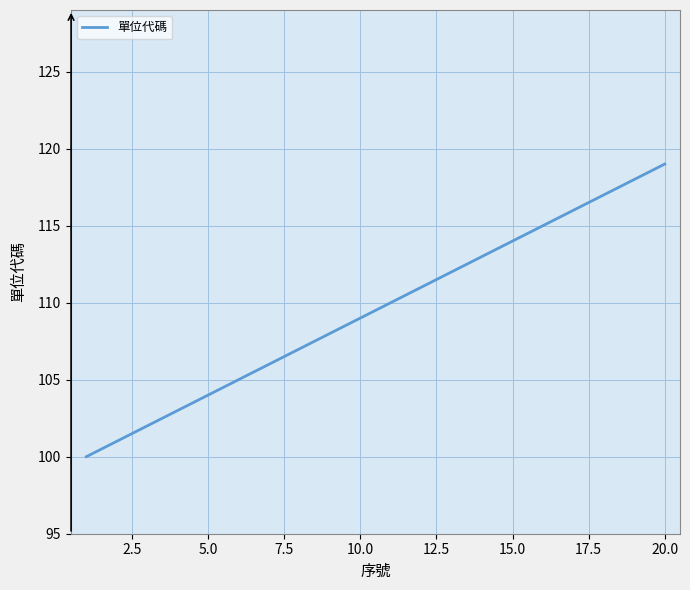

How many values are below 110?

10